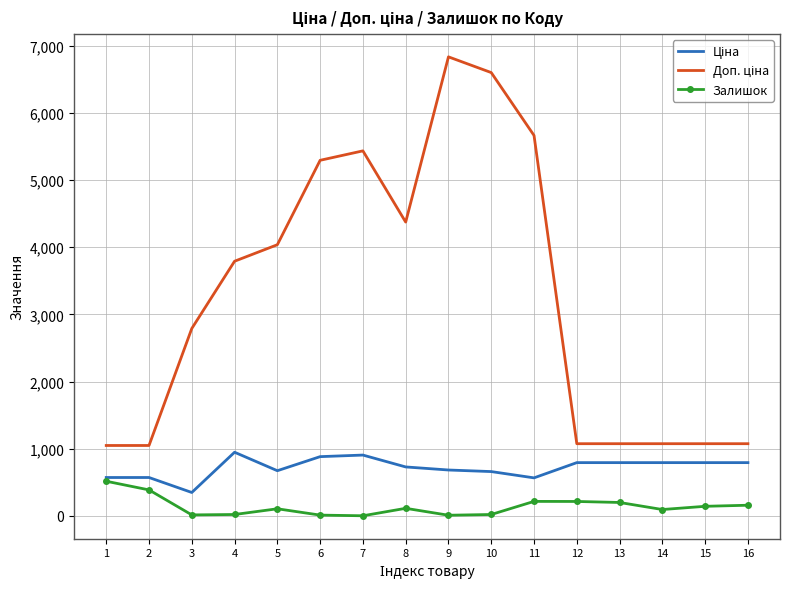

What is the maximum value for Залишок?

516.0